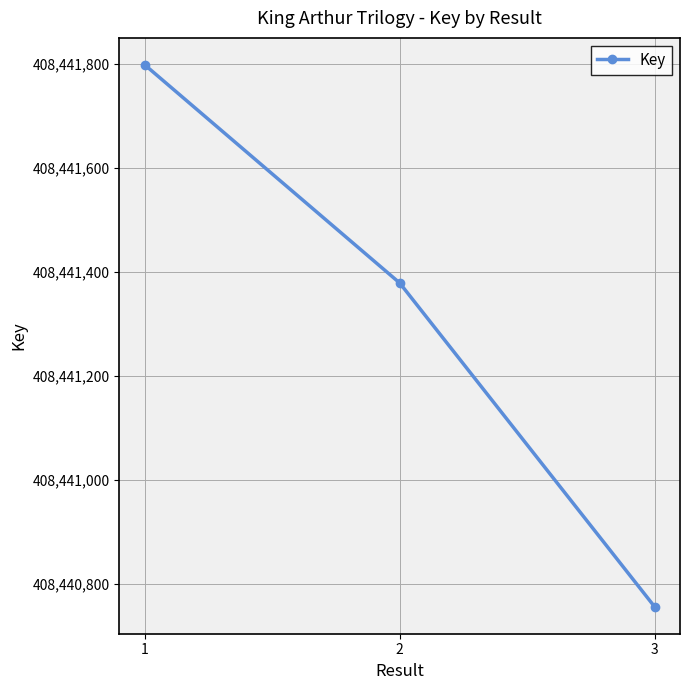

What is the value of the 2nd point from the left?

408441379